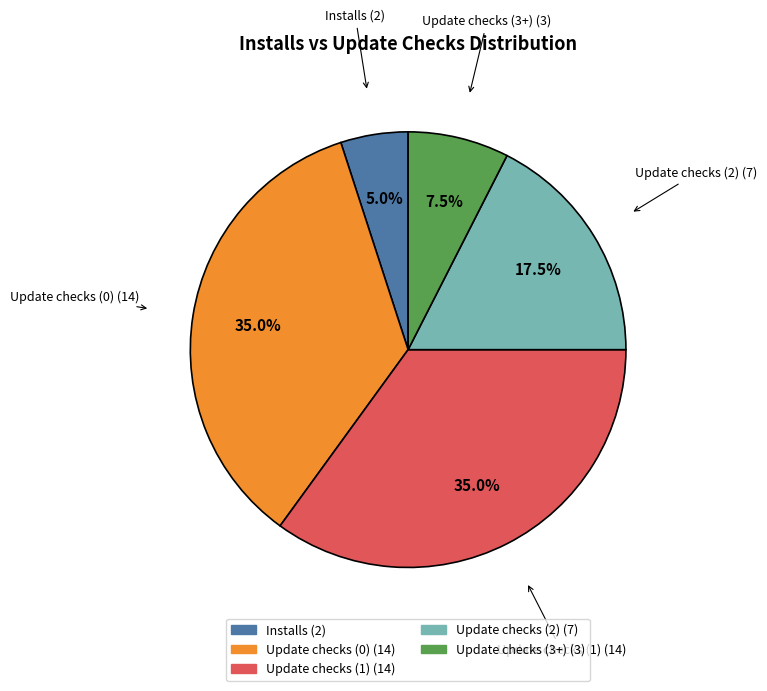

Is there a majority slice in this chart?

No